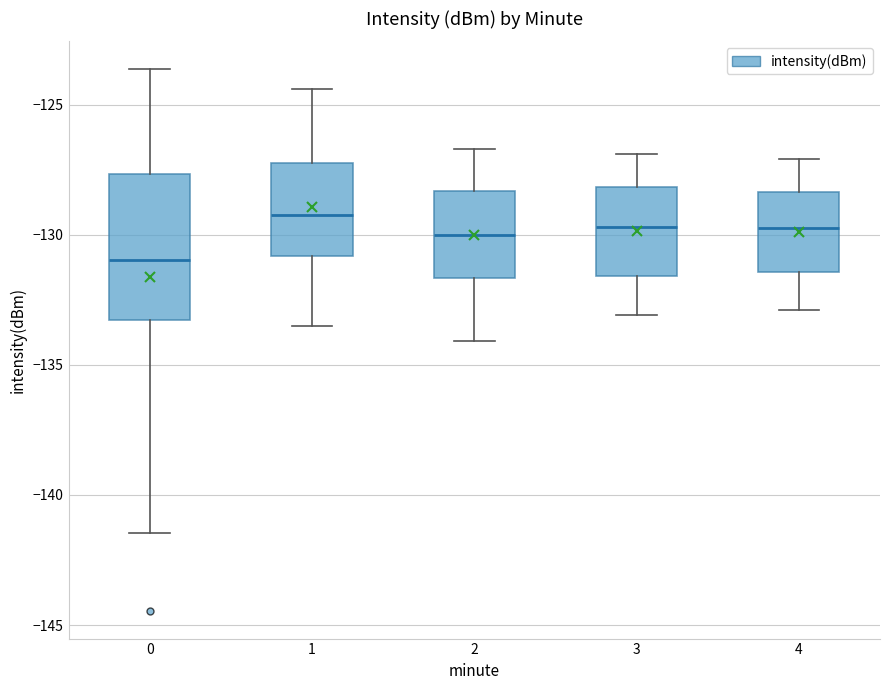

Where is the lower edge of the box at x = 4 on the y-axis? The values are not printed on the chart, so give them approximately, as read against the axis.

-131.5